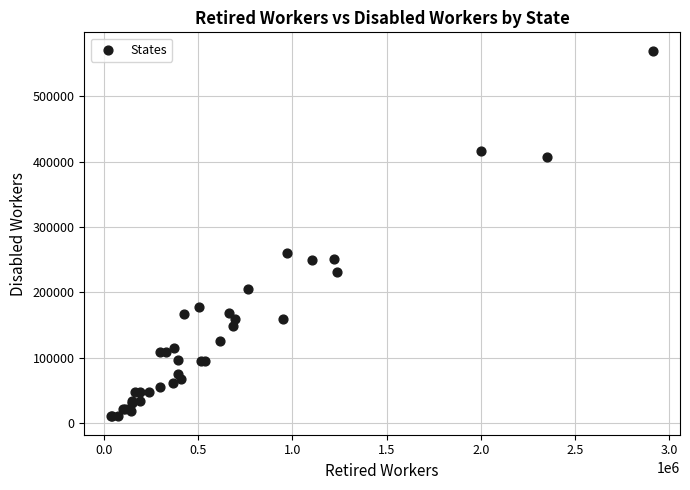

What Y value in the scatter plot is closest to 290147?

261068